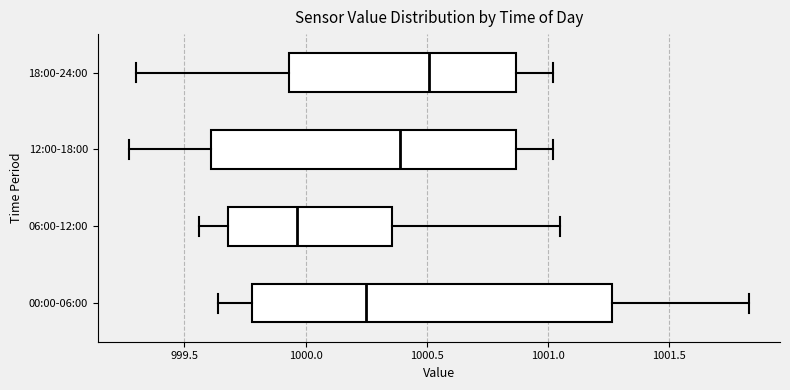

Comparing the boxes themselves (not the whiskers), which one is the widest?

00:00-06:00